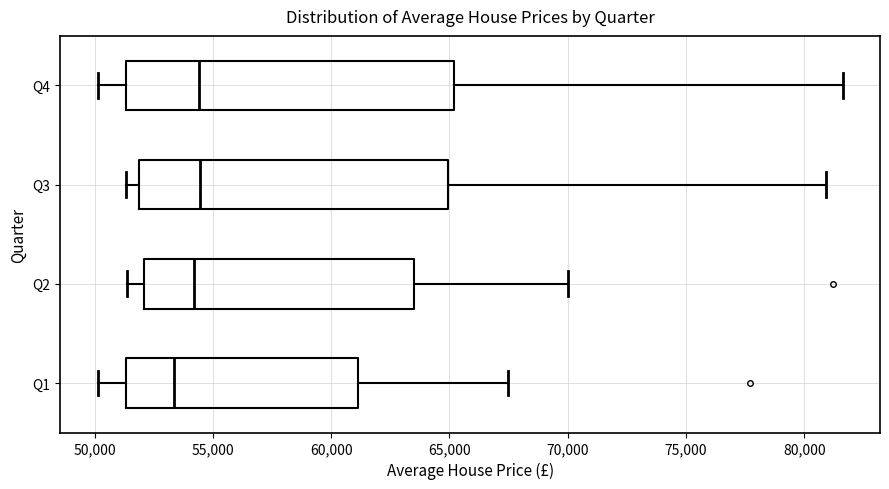

Reading bottom to top, transcribe this box plot: for each box, give where its median line is, the range the box spans, and where its two whiskers end, as read against the x-axis. The values are not printed on the chart, so give them approximately, as read against the axis.

Q1: median 53500, box 51500 to 61000, whiskers 50000 to 67500
Q2: median 54000, box 52000 to 63500, whiskers 51500 to 70000
Q3: median 54500, box 52000 to 65000, whiskers 51500 to 81000
Q4: median 54500, box 51500 to 65000, whiskers 50000 to 81500